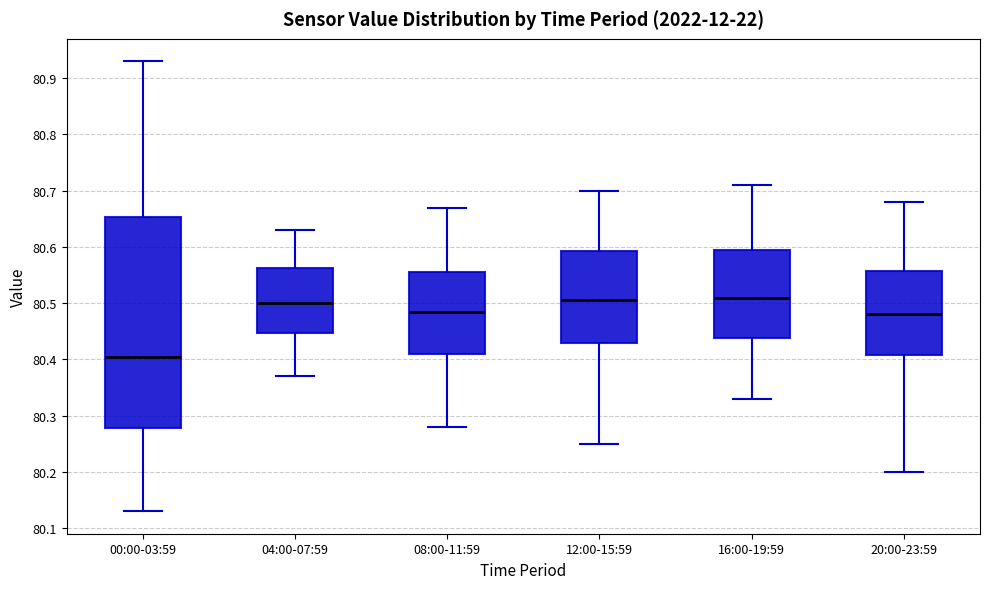

Reading left to right, transcribe this box plot: for each box, give where its median line is, the range the box spans, and where its two whiskers end, as read against the y-axis. The values are not printed on the chart, so give them approximately, as read against the axis.

00:00-03:59: median 80.41, box 80.28 to 80.65, whiskers 80.13 to 80.93
04:00-07:59: median 80.50, box 80.45 to 80.56, whiskers 80.37 to 80.63
08:00-11:59: median 80.49, box 80.41 to 80.56, whiskers 80.28 to 80.67
12:00-15:59: median 80.51, box 80.43 to 80.59, whiskers 80.25 to 80.70
16:00-19:59: median 80.51, box 80.44 to 80.60, whiskers 80.33 to 80.71
20:00-23:59: median 80.48, box 80.41 to 80.56, whiskers 80.20 to 80.68